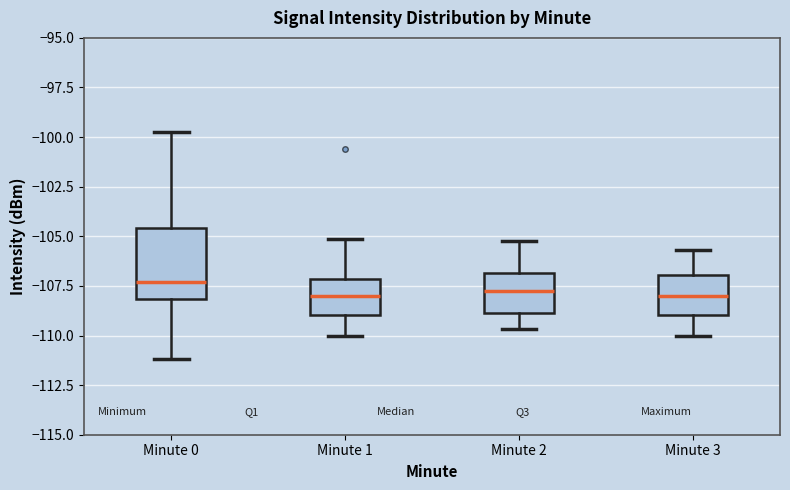

Reading left to right, transcribe this box plot: for each box, give where its median line is, the range the box spans, and where its two whiskers end, as read against the y-axis. The values are not printed on the chart, so give them approximately, as read against the axis.

Minute 0: median -107.5, box -108.0 to -104.5, whiskers -111.0 to -99.5
Minute 1: median -108.0, box -109.0 to -107.0, whiskers -110.0 to -105.0
Minute 2: median -108.0, box -109.0 to -107.0, whiskers -109.5 to -105.0
Minute 3: median -108.0, box -109.0 to -107.0, whiskers -110.0 to -105.5